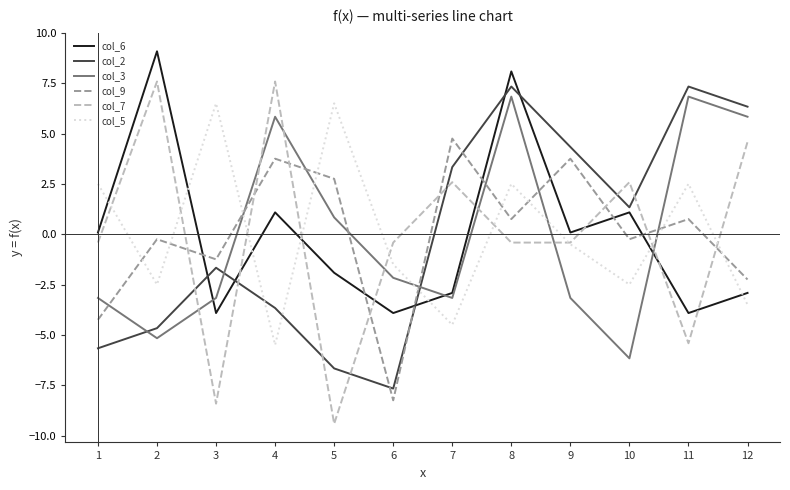

True or false: col_2 and col_5 cross at least once.

True